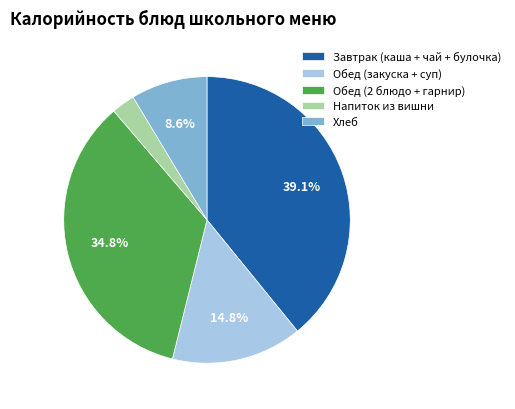

Count the number of slices in the pie.

5